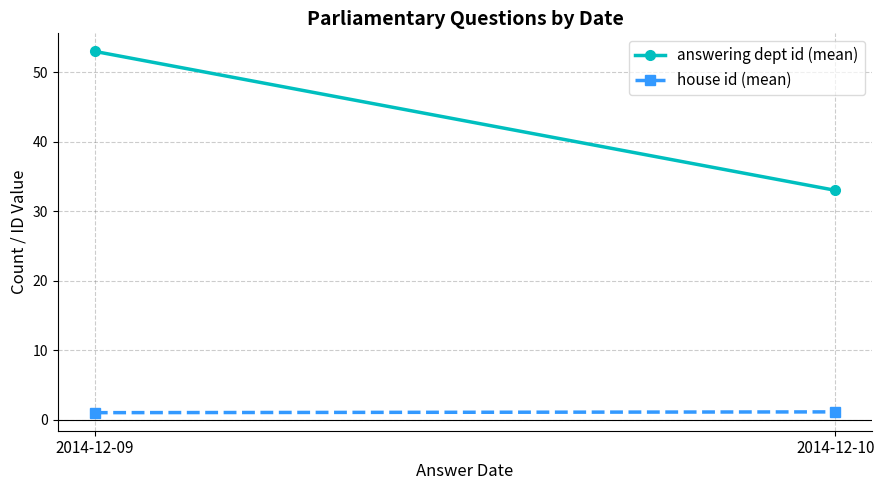

Which series has the widest spread of values?

answering dept id (mean)